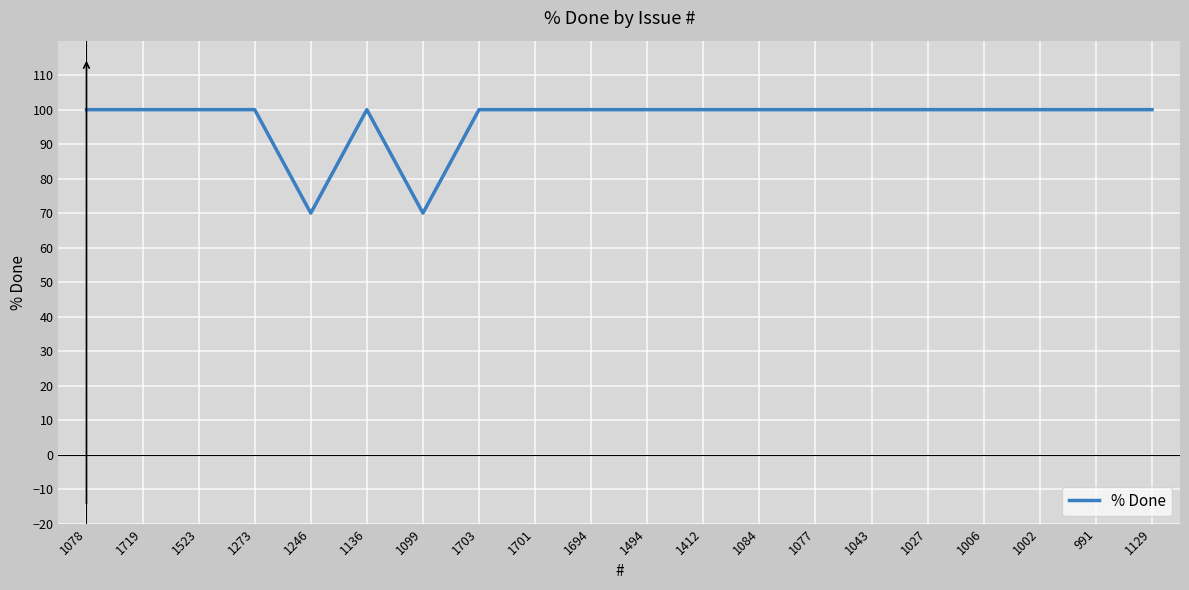

Reading left to right, extract all data points from this chart.

100	100	100	100	70	100	70	100	100	100	100	100	100	100	100	100	100	100	100	100